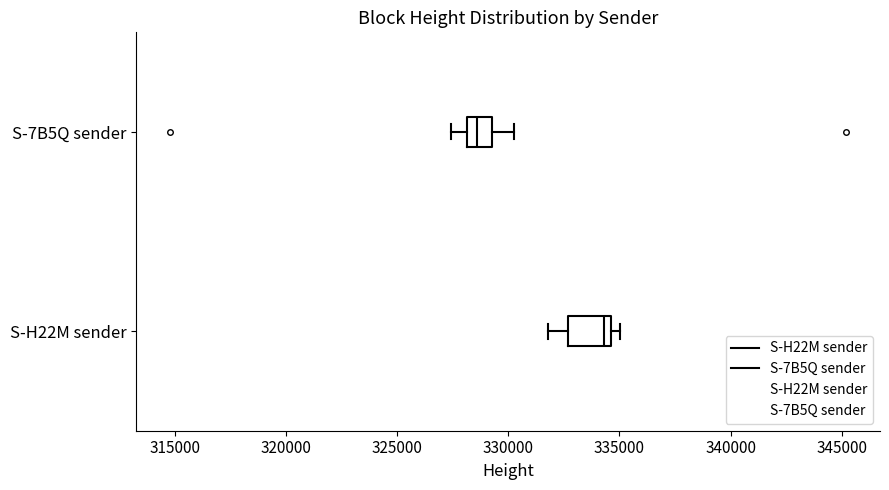

Which box's median line is the furthest to the left?

S-7B5Q sender